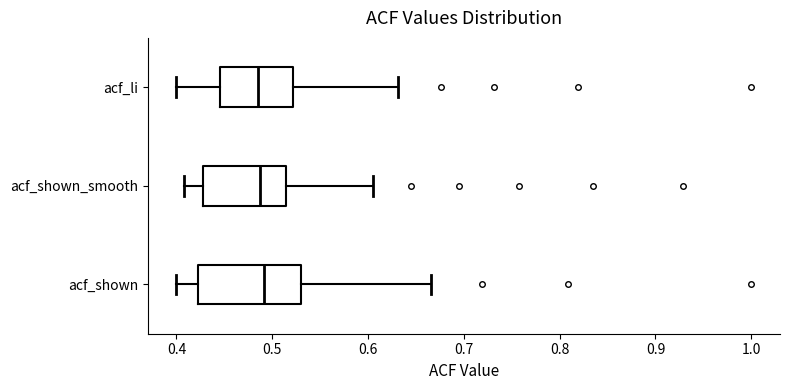

Reading bottom to top, read every box against the x-axis: the position of its median line, the range the box covers, and the ends of its whiskers. The values are not printed on the chart, so give them approximately, as read against the axis.

acf_shown: median 0.49, box 0.42 to 0.53, whiskers 0.40 to 0.67
acf_shown_smooth: median 0.49, box 0.43 to 0.51, whiskers 0.41 to 0.61
acf_li: median 0.49, box 0.45 to 0.52, whiskers 0.40 to 0.63